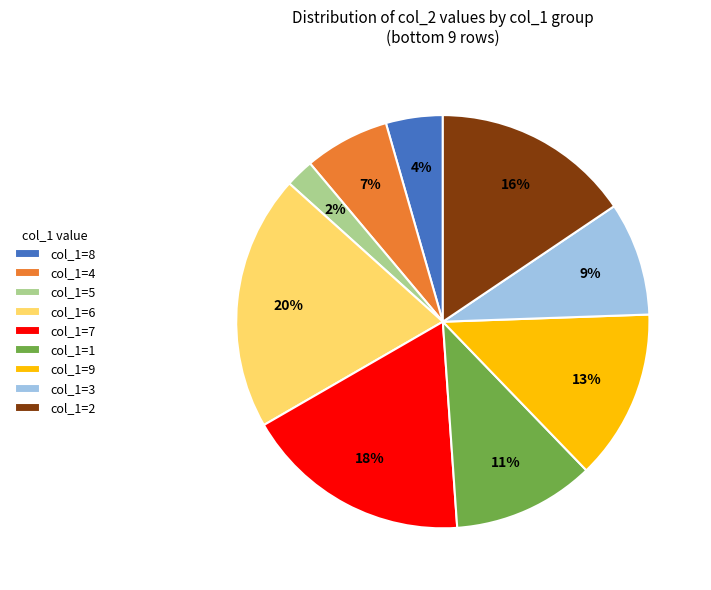

To the nearest percent, what percentage of the pie is col_1=3?

9%